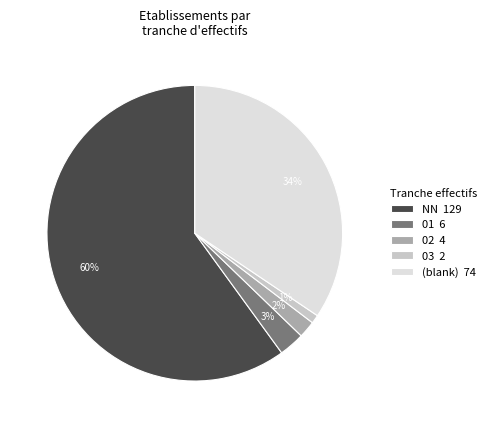

What is the largest slice in the pie chart?

NN 129